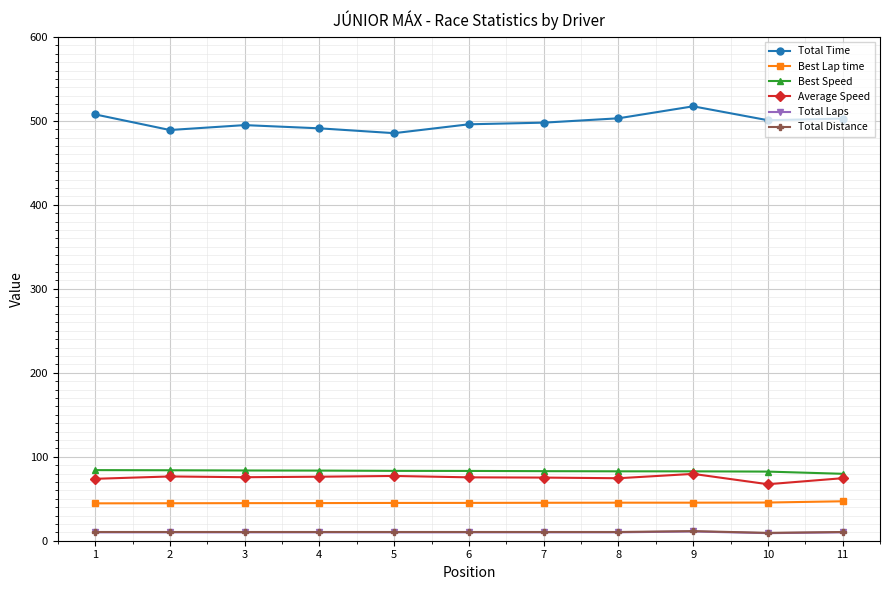

What is the maximum value shown in the chart?

517.4